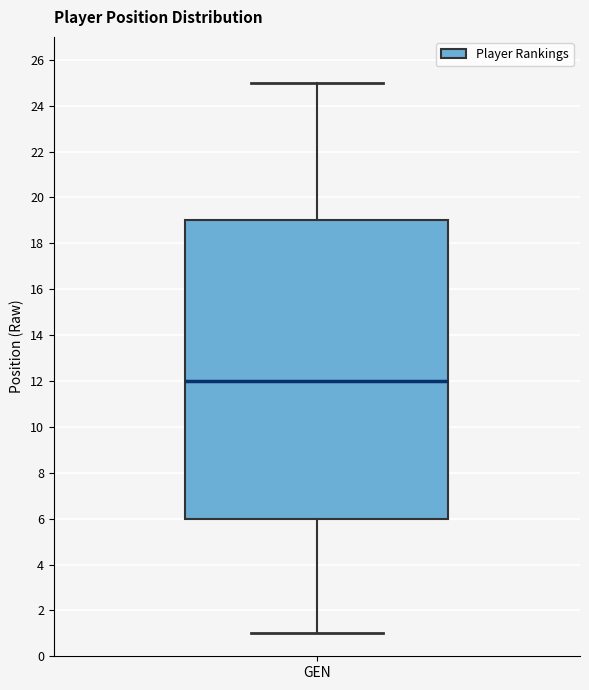

Read this box plot against the y-axis: the position of the median line, the range covered by the box, and the ends of both whiskers. The values are not printed on the chart, so give them approximately, as read against the axis.

median 12, box 6 to 19, whiskers 1 to 25